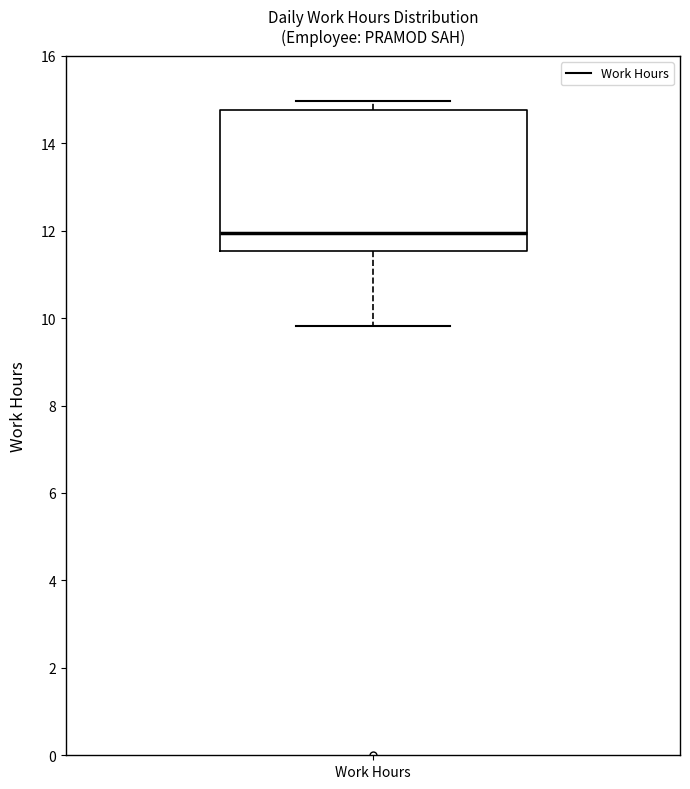

Read this box plot against the y-axis: the position of the median line, the range covered by the box, and the ends of both whiskers. The values are not printed on the chart, so give them approximately, as read against the axis.

median 12.0, box 11.6 to 14.8, whiskers 9.8 to 15.0